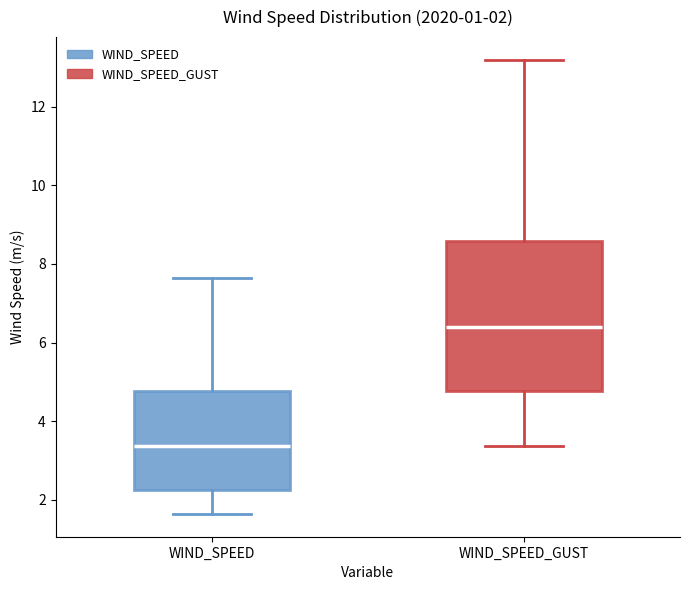

Which box has the highest median line?

WIND_SPEED_GUST